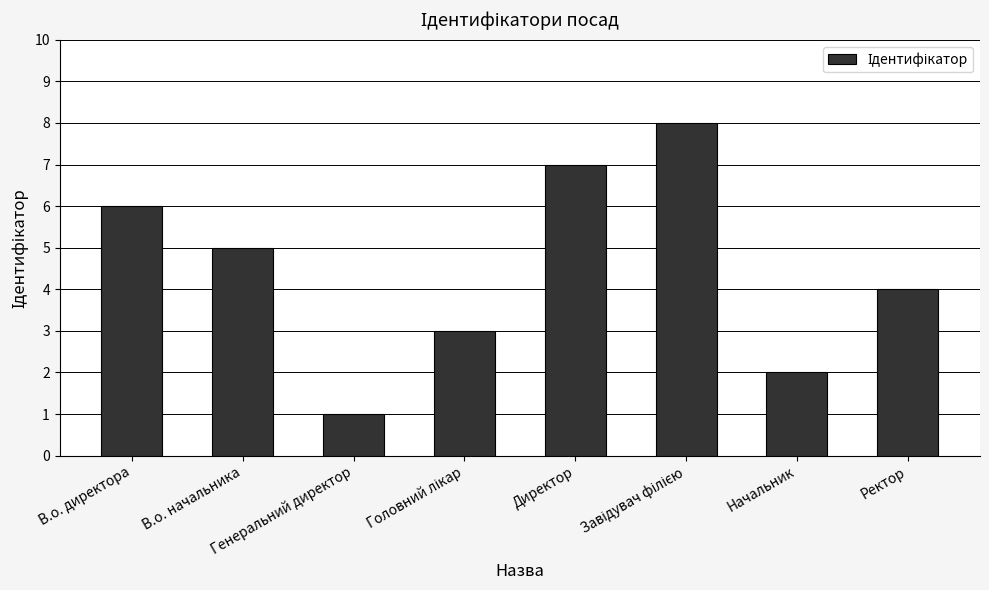

How many categories are shown in the chart?

8